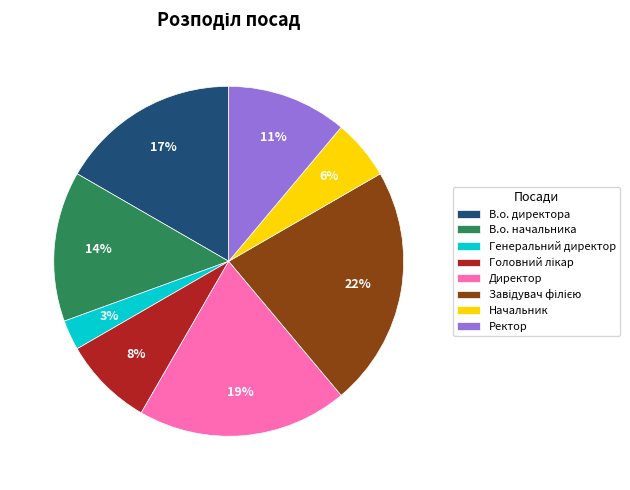

True or false: Начальник accounts for 11% of the total.

False